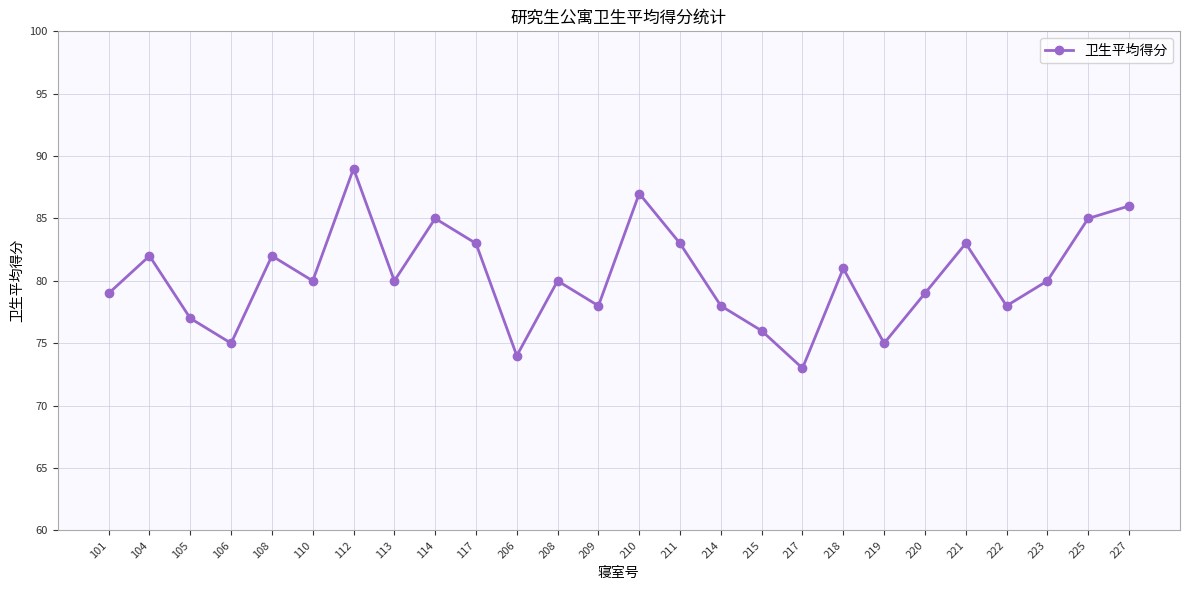

What is the greatest value displayed?

89